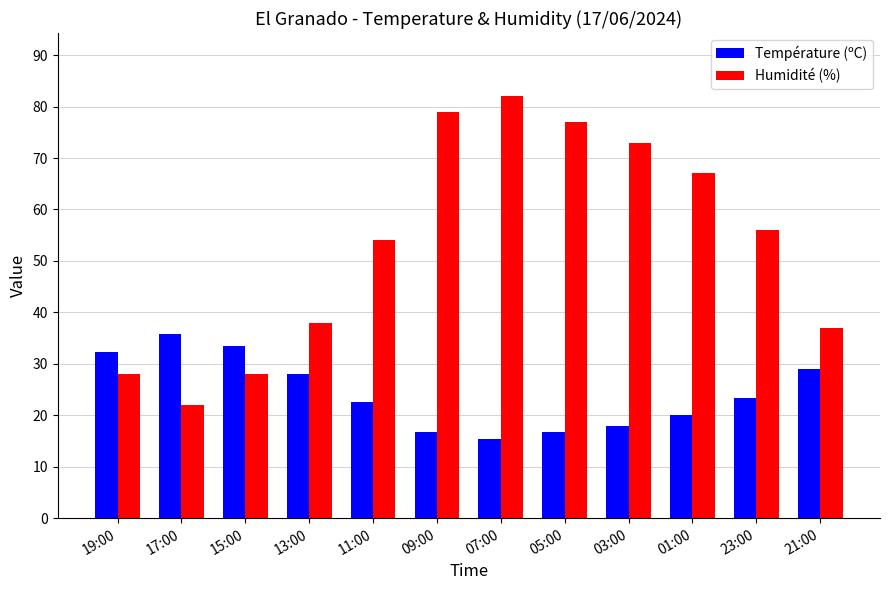

What position from the left is 13:00?

4